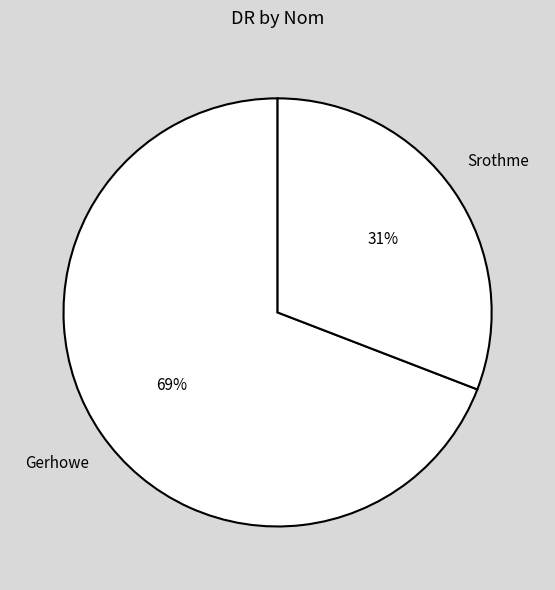

Is it true that Srothme is 37% of the pie?

False